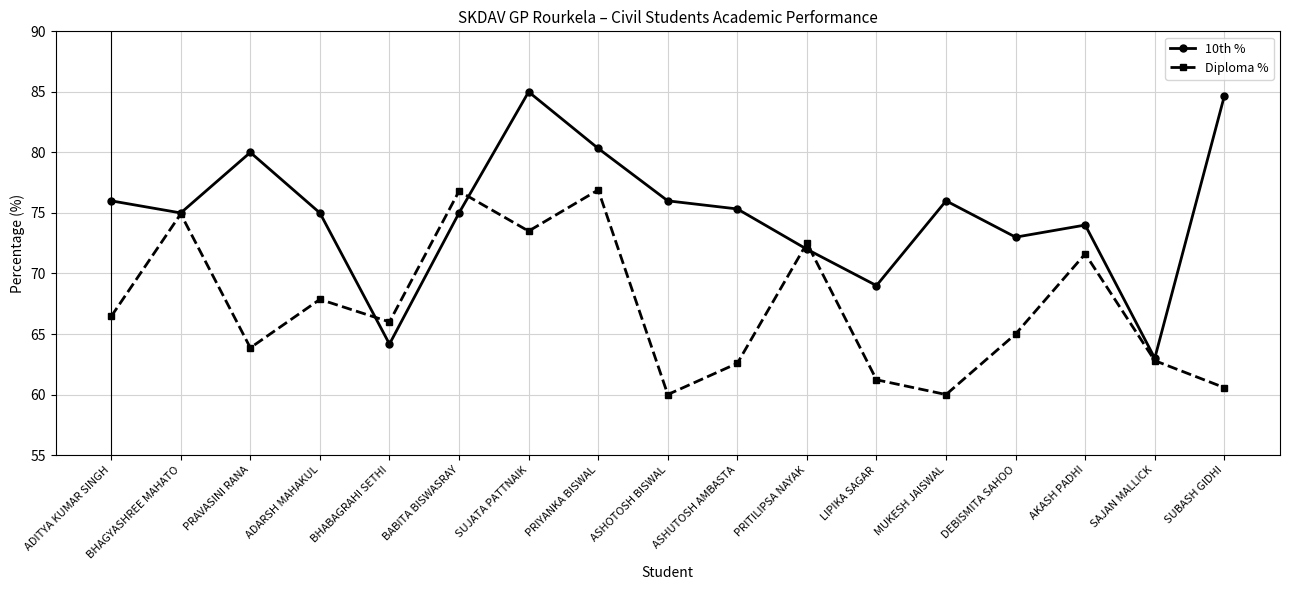

Is this an area chart (filled region under the line)?

No